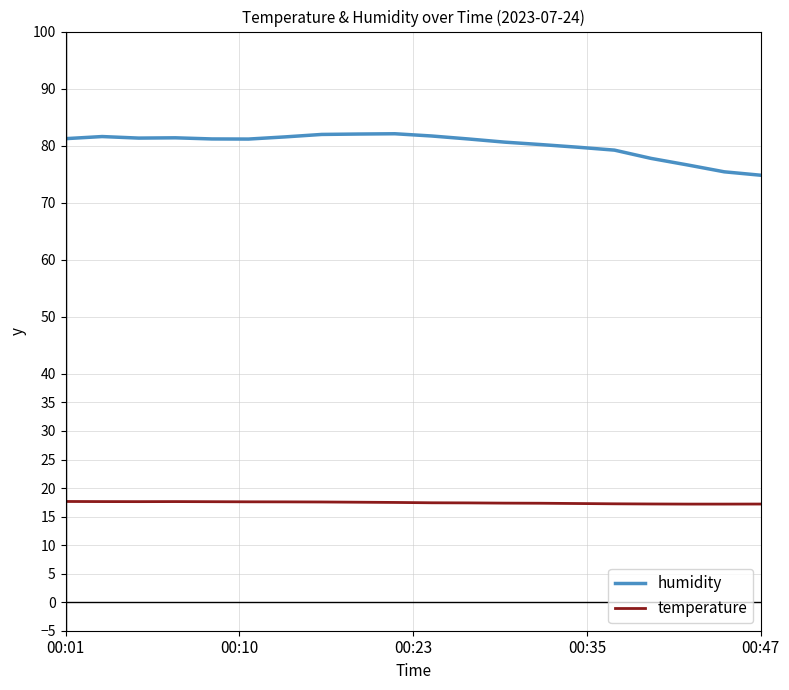

List the series in order of their overall mean, highest first.

humidity, temperature